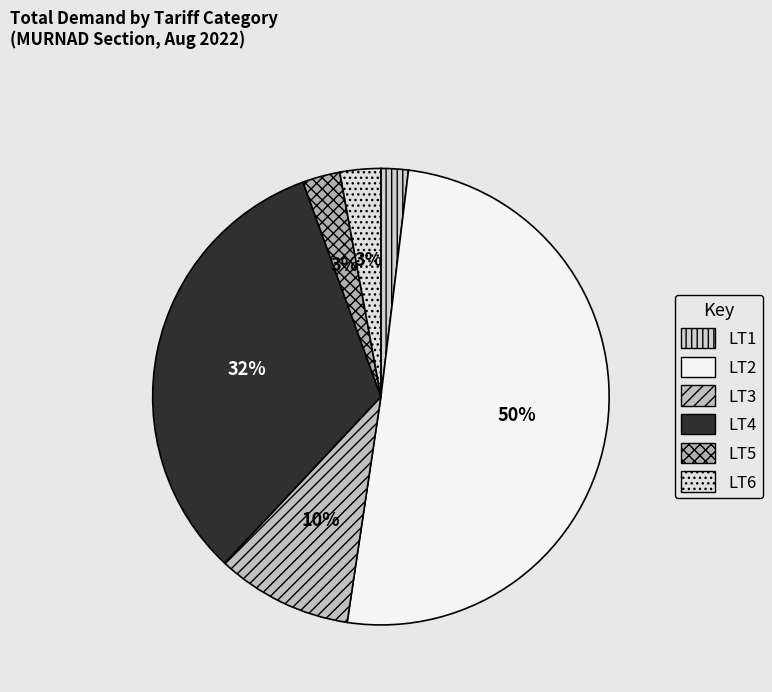

Is the sum of LT4 and LT5 greater than half?

No